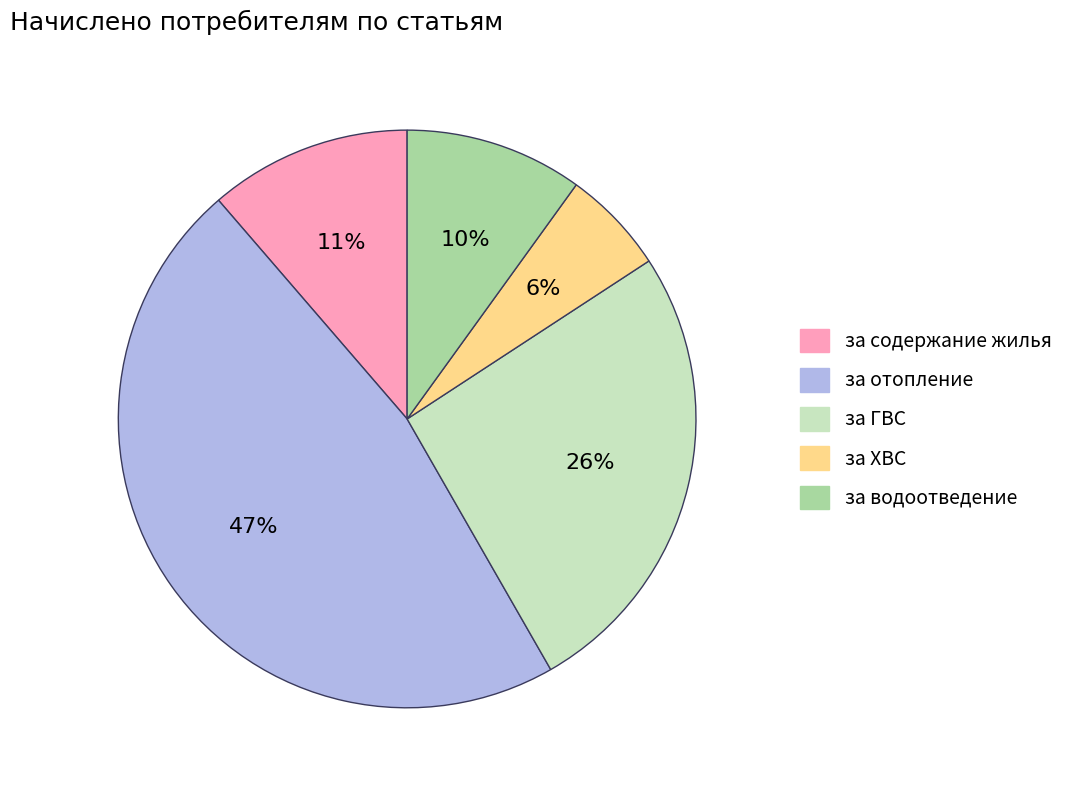

Which has a higher value, за ГВС or за ХВС?

за ГВС